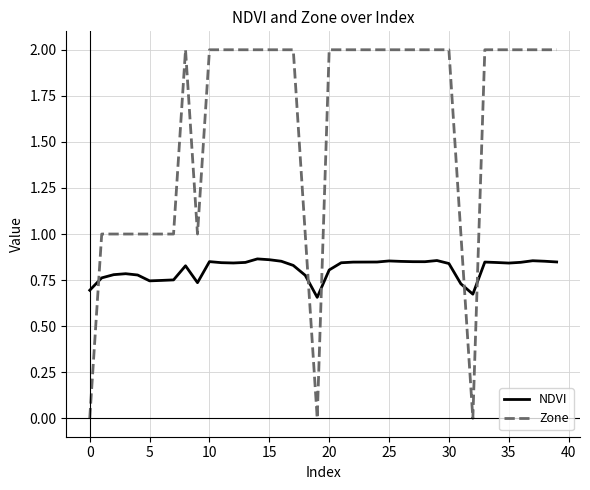

What is the highest value of the Zone series?

2.0